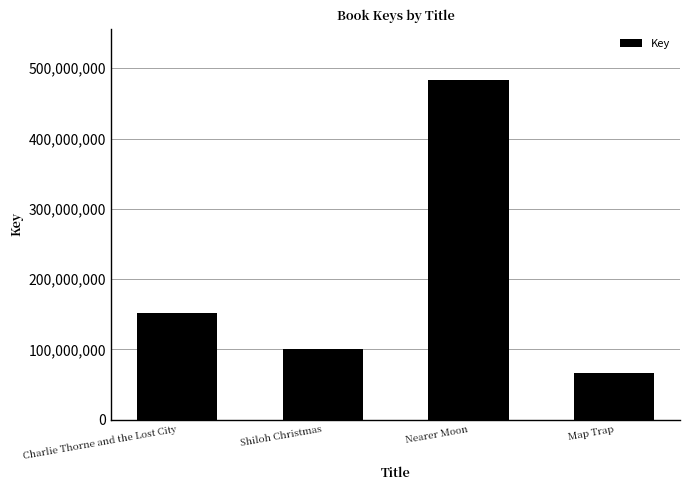

What is the greatest value displayed?

483701792